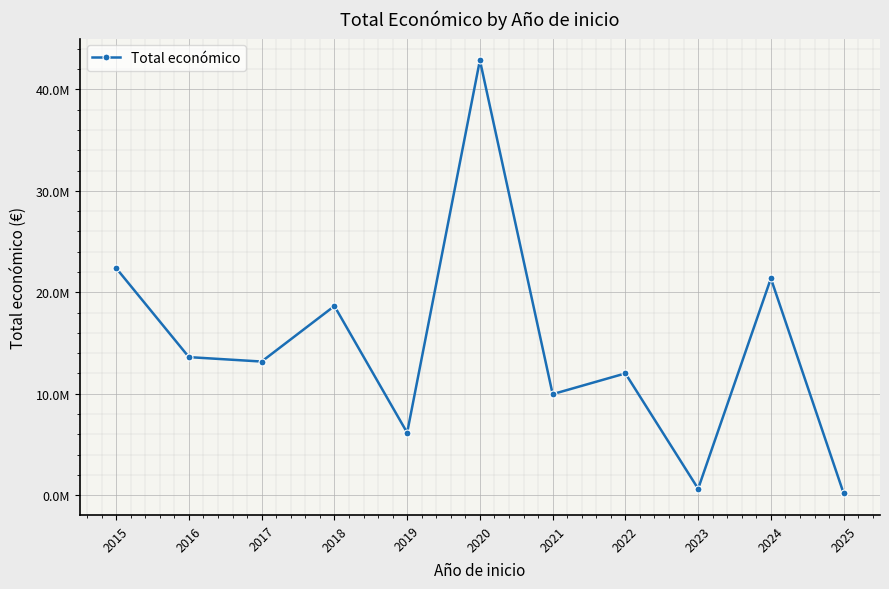

Where is the first local maximum?

2018